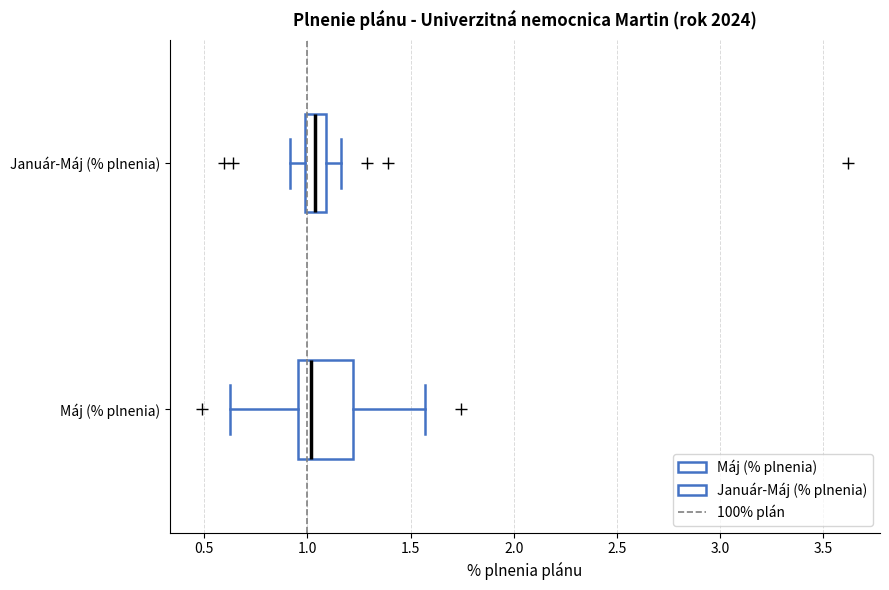

Reading bottom to top, transcribe this box plot: for each box, give where its median line is, the range the box spans, and where its two whiskers end, as read against the x-axis. The values are not printed on the chart, so give them approximately, as read against the axis.

Máj (% plnenia): median 1.00, box 0.95 to 1.20, whiskers 0.60 to 1.55
Január-Máj (% plnenia): median 1.05, box 1.00 to 1.10, whiskers 0.90 to 1.15